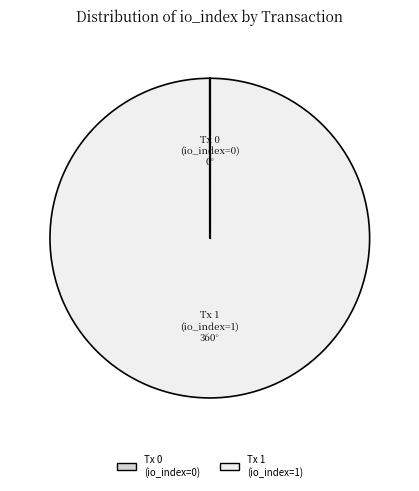

What is the majority slice?

Tx 1 (io_index=1)